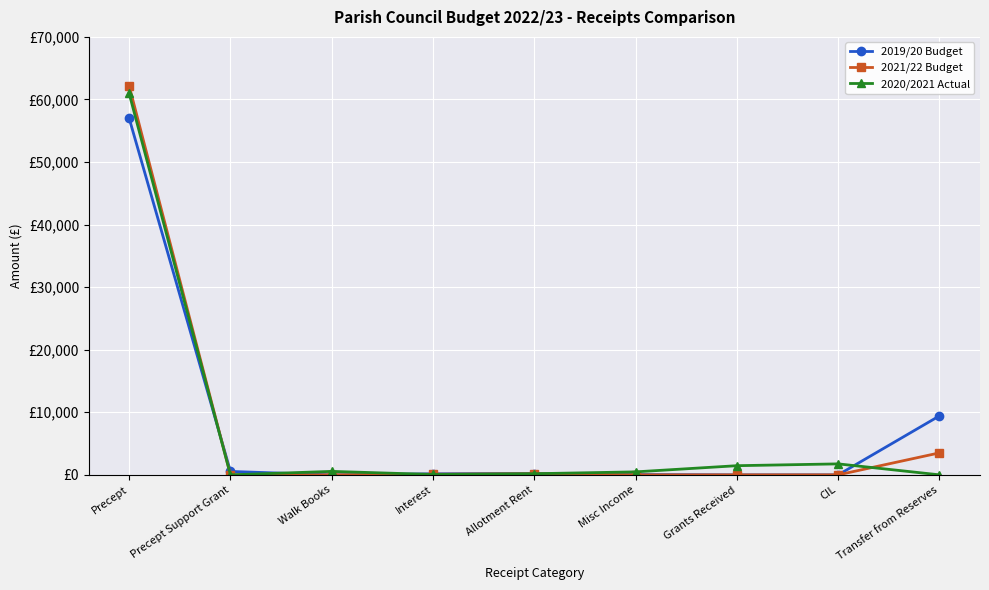

How many data points in 2019/20 Budget are above 170?

4